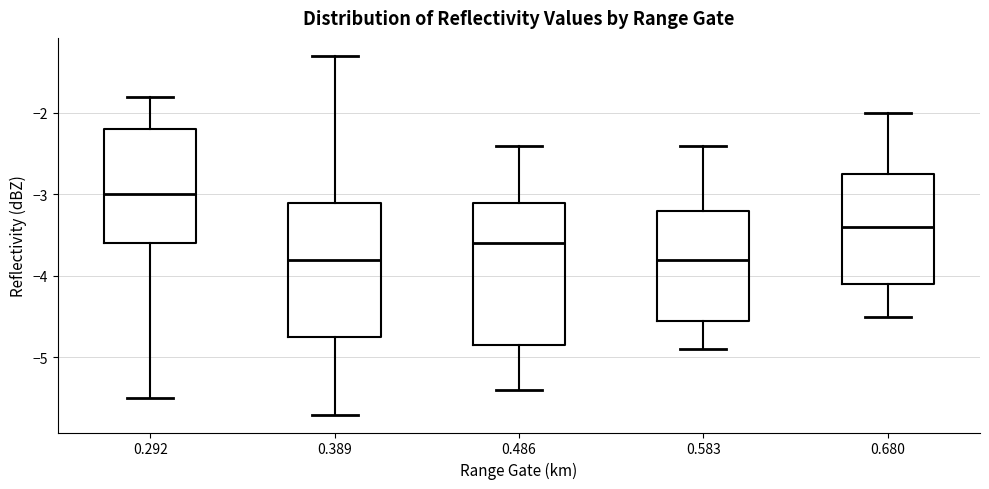

Reading left to right, transcribe this box plot: for each box, give where its median line is, the range the box spans, and where its two whiskers end, as read against the y-axis. The values are not printed on the chart, so give them approximately, as read against the axis.

0.292: median -3.0, box -3.6 to -2.2, whiskers -5.5 to -1.8
0.389: median -3.8, box -4.7 to -3.1, whiskers -5.7 to -1.3
0.486: median -3.6, box -4.8 to -3.1, whiskers -5.4 to -2.4
0.583: median -3.8, box -4.5 to -3.2, whiskers -4.9 to -2.4
0.680: median -3.4, box -4.1 to -2.7, whiskers -4.5 to -2.0